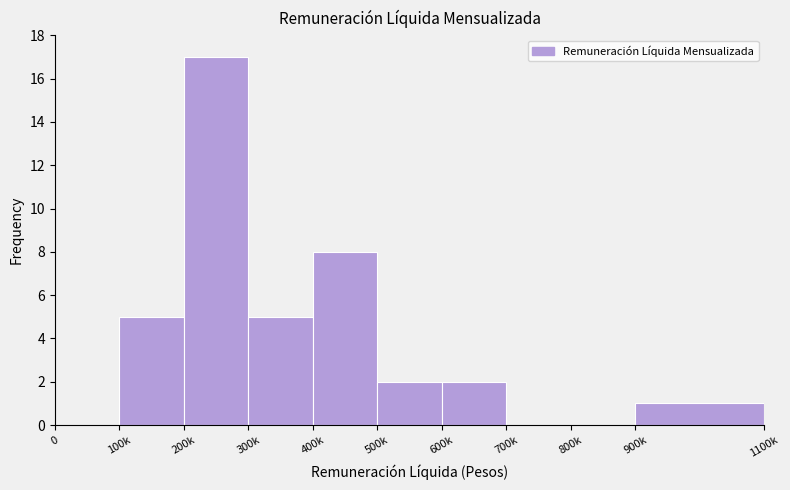

Reading left to right, transcribe all the data shown in this chart.

0=0	100k=5	200k=17	300k=5	400k=8	500k=2	600k=2	700k=0	800k=0	900k=1